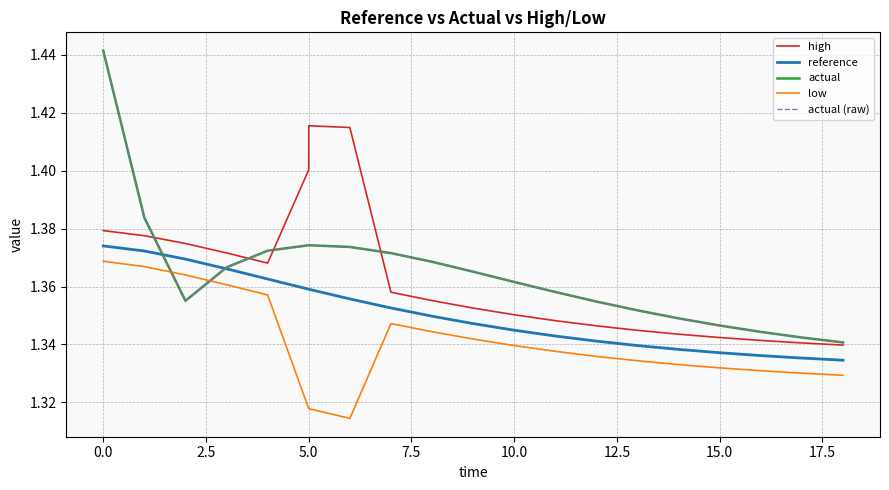

What is the minimum value for high?

1.3